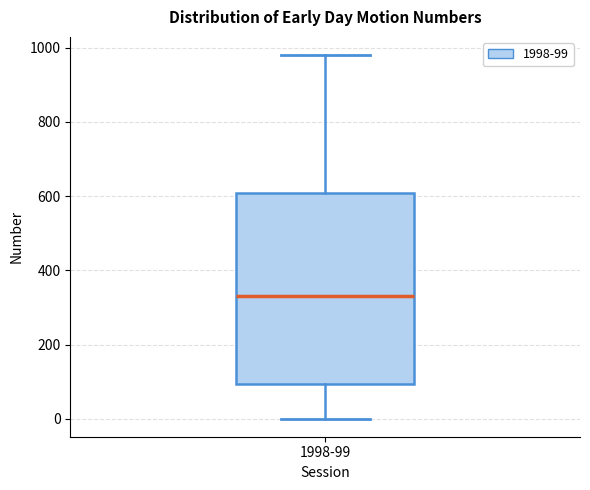

Where is the upper edge of the box for 1998-99 on the y-axis? The values are not printed on the chart, so give them approximately, as read against the axis.

600